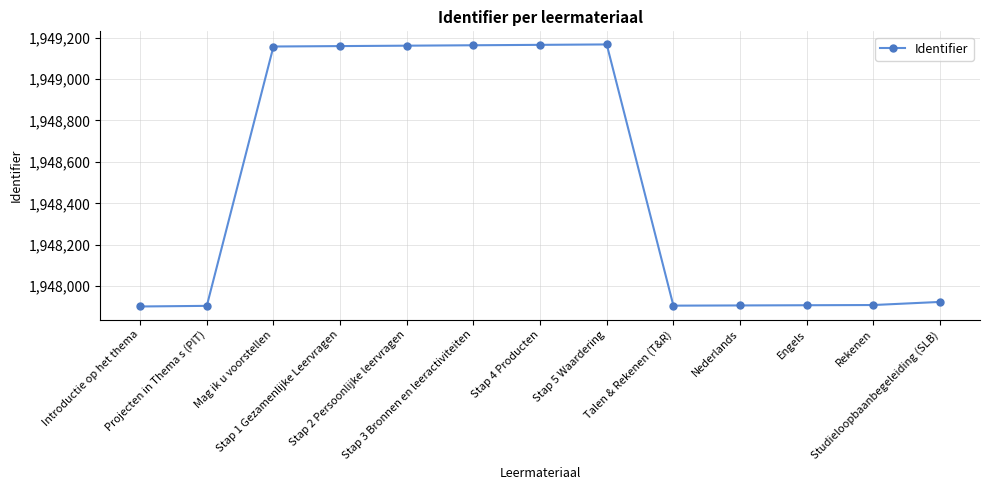

What is the greatest value displayed?

1949167